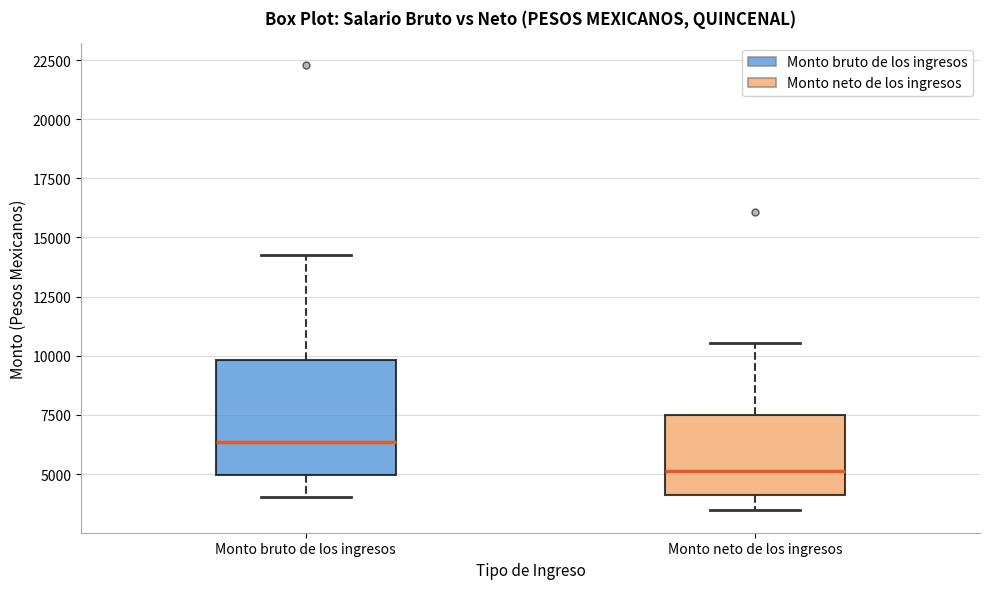

Where does the lower whisker of the box for Monto bruto de los ingresos end on the y-axis? The values are not printed on the chart, so give them approximately, as read against the axis.

4000